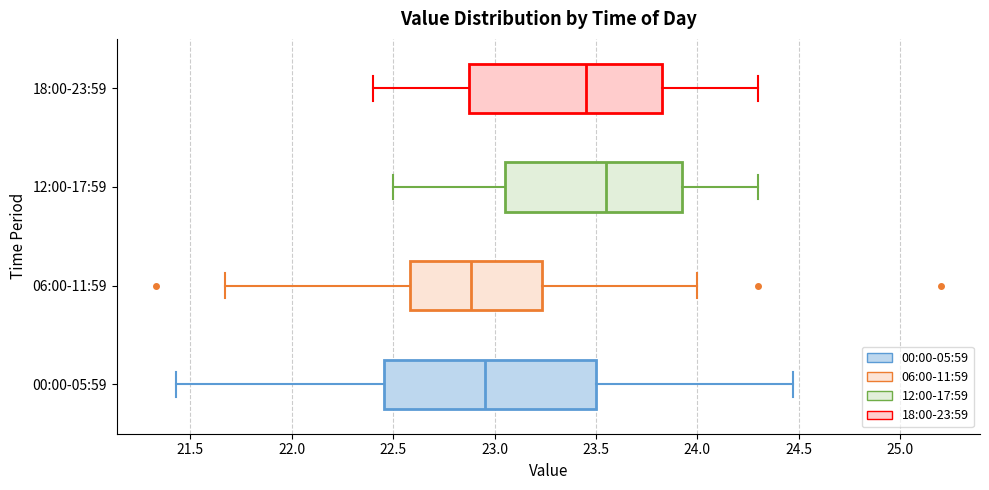

Reading bottom to top, read every box against the x-axis: the position of its median line, the range the box covers, and the ends of its whiskers. The values are not printed on the chart, so give them approximately, as read against the axis.

00:00-05:59: median 22.95, box 22.45 to 23.50, whiskers 21.45 to 24.45
06:00-11:59: median 22.90, box 22.60 to 23.25, whiskers 21.65 to 24.00
12:00-17:59: median 23.55, box 23.05 to 23.95, whiskers 22.50 to 24.30
18:00-23:59: median 23.45, box 22.90 to 23.85, whiskers 22.40 to 24.30